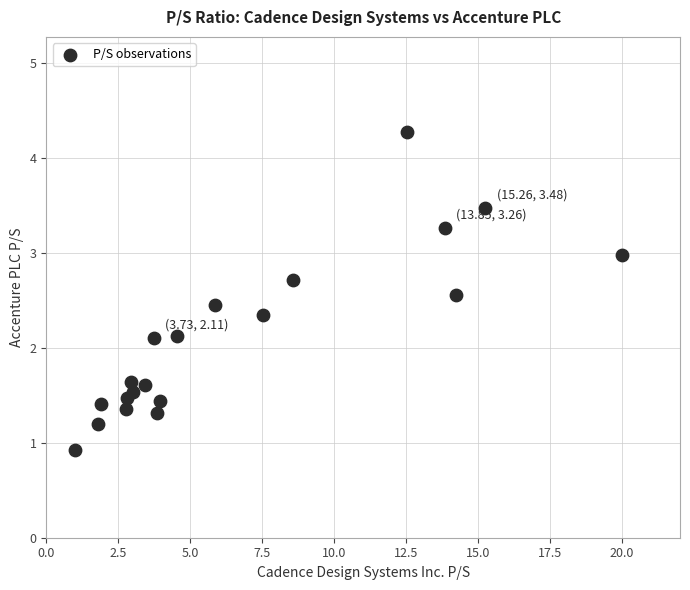

What is the range of X values (max minus min)?

19.0